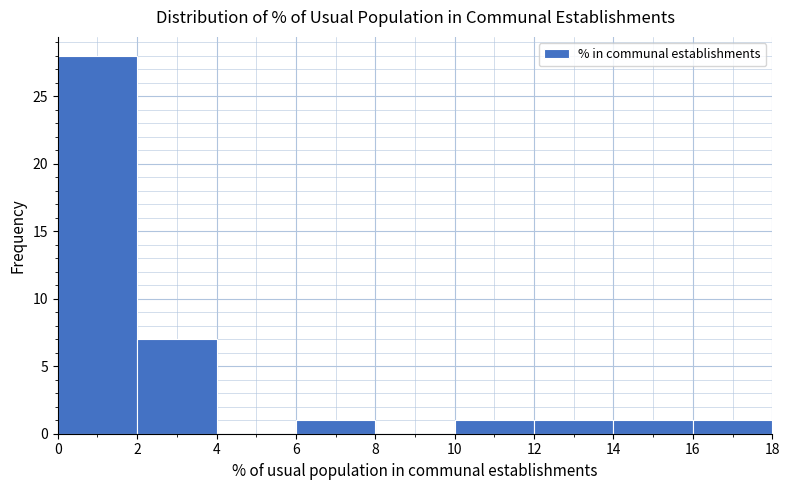

Which range on the x-axis has the tallest bar?

0 to 2